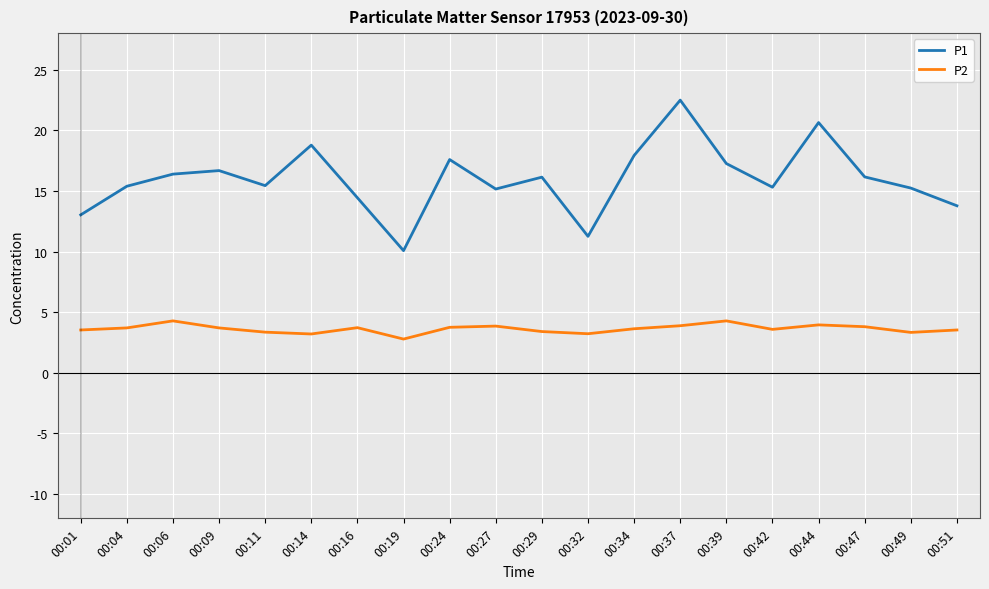

Which series has the largest range (max minus min)?

P1